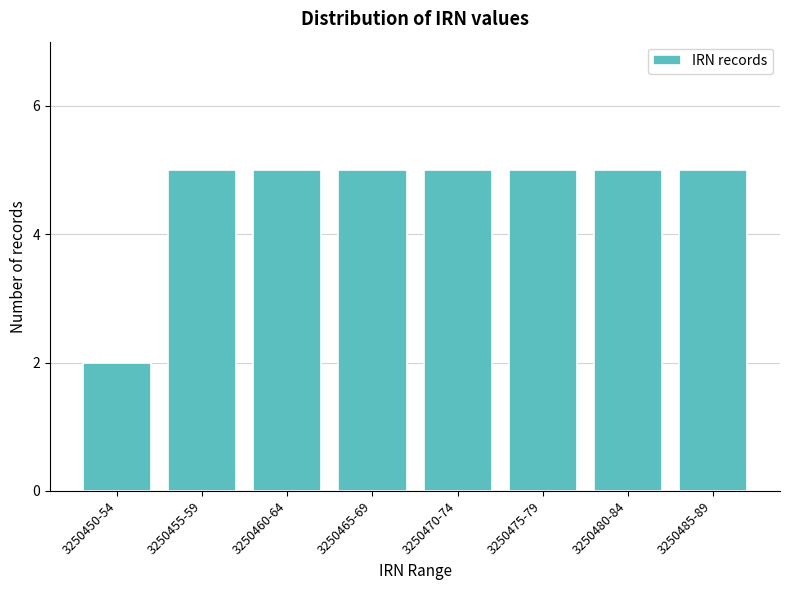

Reading left to right, transcribe all the data shown in this chart.

3250450-54=2	3250455-59=5	3250460-64=5	3250465-69=5	3250470-74=5	3250475-79=5	3250480-84=5	3250485-89=5